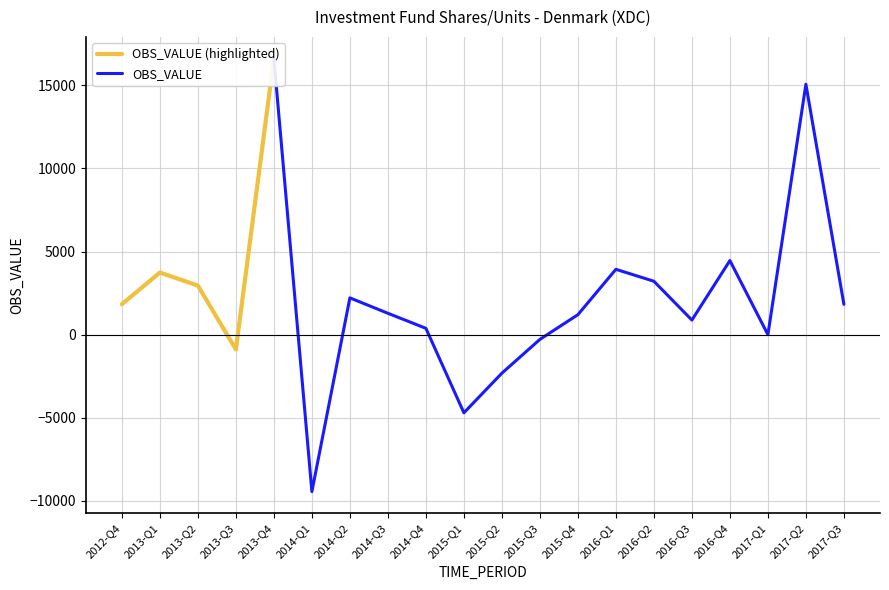

What is the label of the 3rd point from the left?

2013-Q2